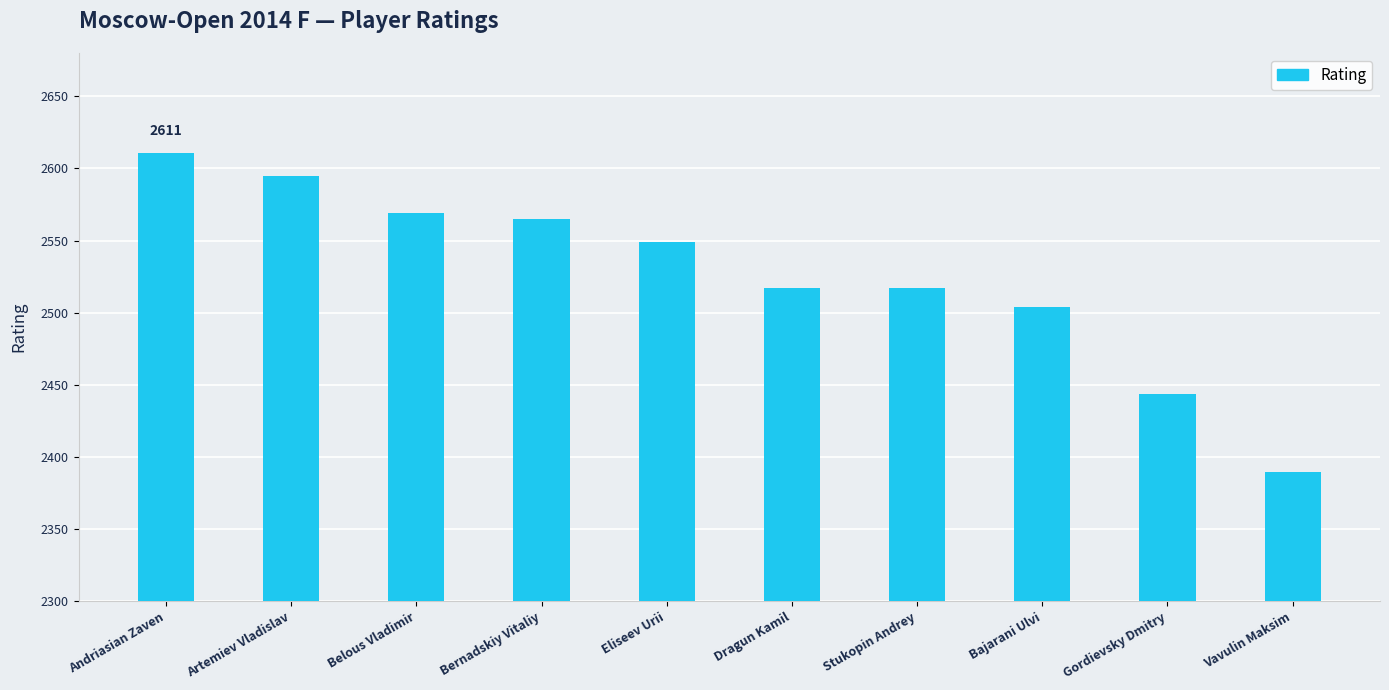

At which label does the data first exceed 2549?

Andriasian Zaven